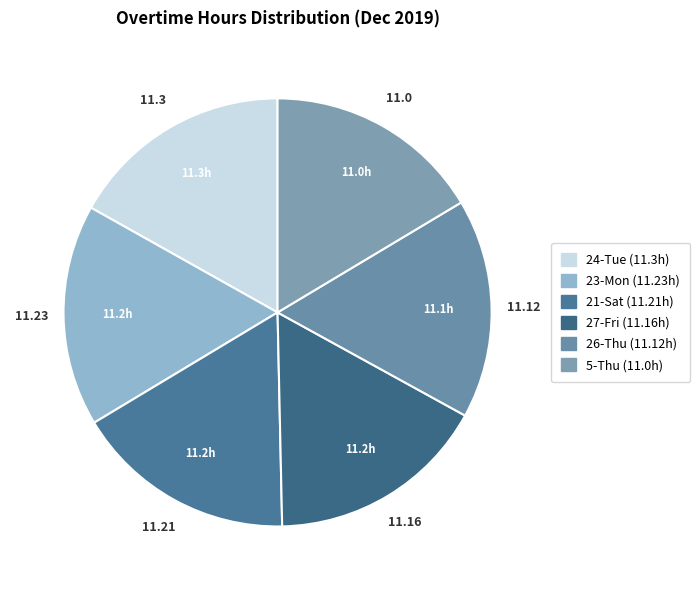

Count the number of slices in the pie.

6